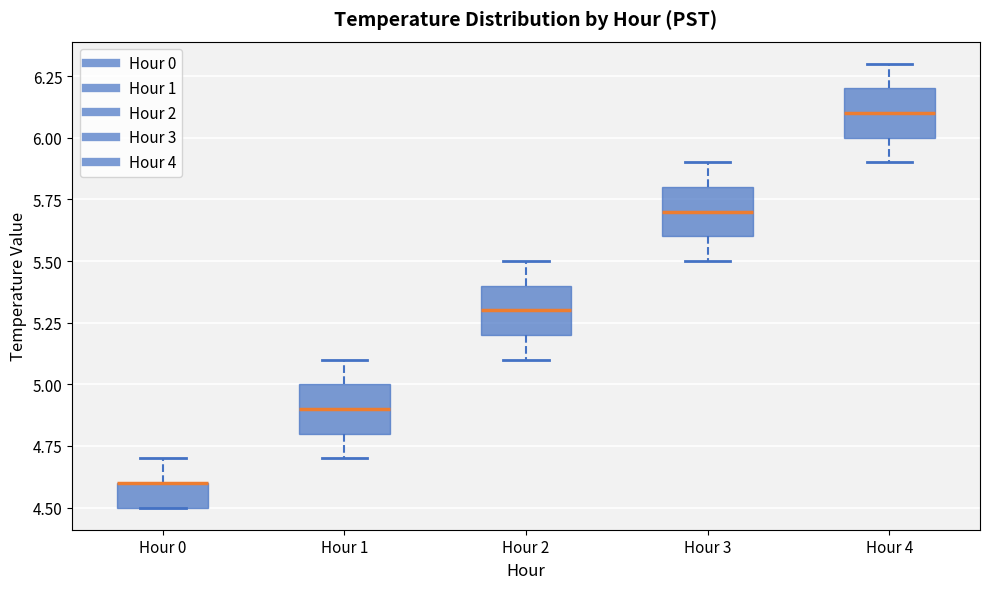

Reading left to right, read every box against the y-axis: the position of its median line, the range the box covers, and the ends of its whiskers. The values are not printed on the chart, so give them approximately, as read against the axis.

Hour 0: median 4.6 (drawn on the box's upper edge), box 4.5 to 4.6, whiskers 4.5 to 4.7
Hour 1: median 4.9, box 4.8 to 5.0, whiskers 4.7 to 5.1
Hour 2: median 5.3, box 5.2 to 5.4, whiskers 5.1 to 5.5
Hour 3: median 5.7, box 5.6 to 5.8, whiskers 5.5 to 5.9
Hour 4: median 6.1, box 6.0 to 6.2, whiskers 5.9 to 6.3